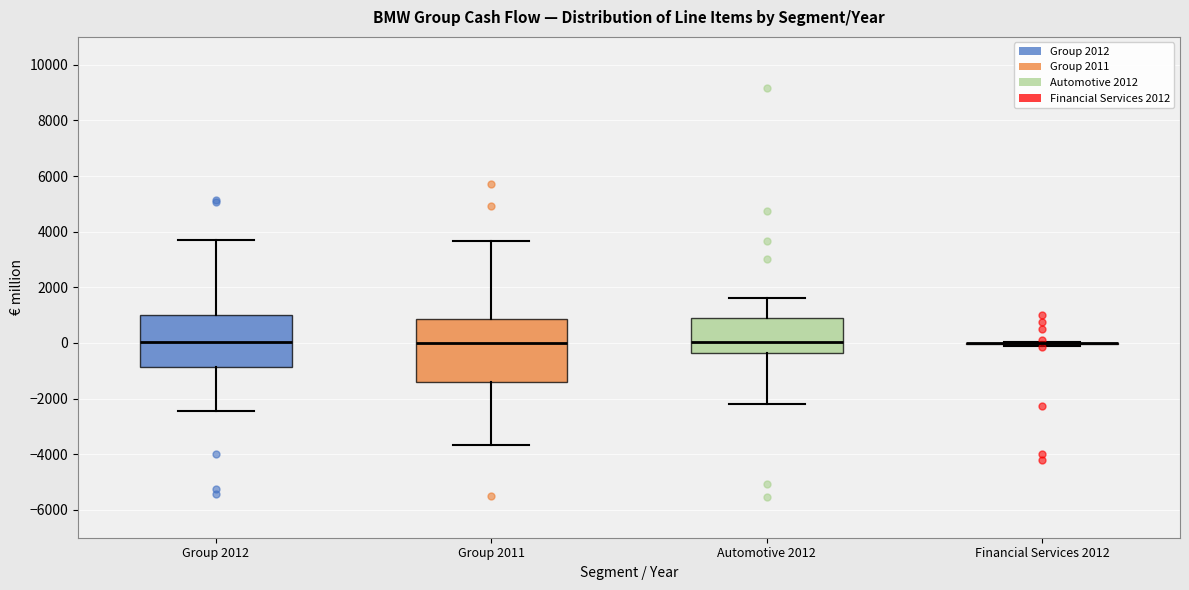

Where is the lower edge of the box for Group 2011 on the y-axis? The values are not printed on the chart, so give them approximately, as read against the axis.

-1400